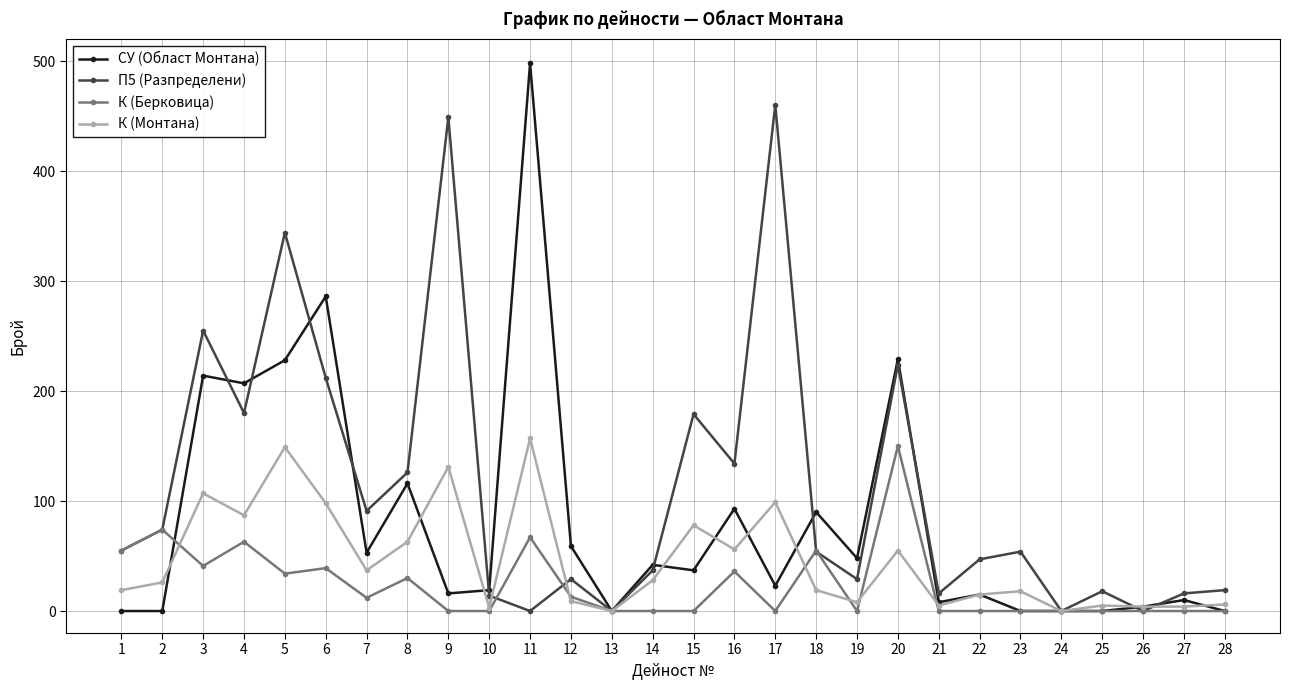

At which category does К (Монтана) reach its first local valley?

4